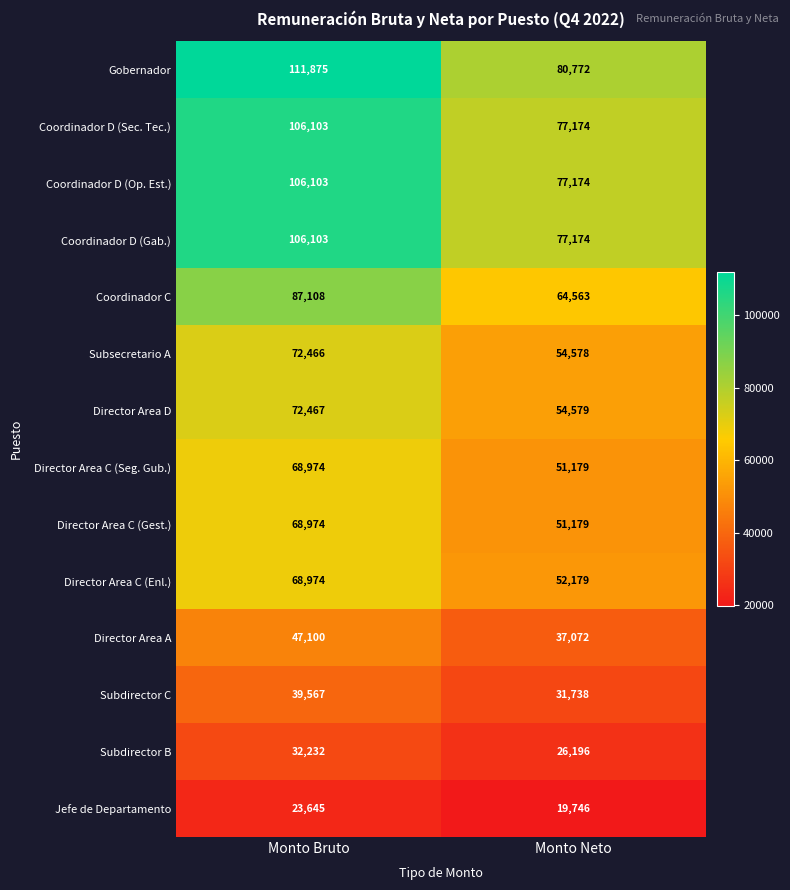

Between Monto Bruto and Monto Neto, which series saw the biggest shift?

Gobernador